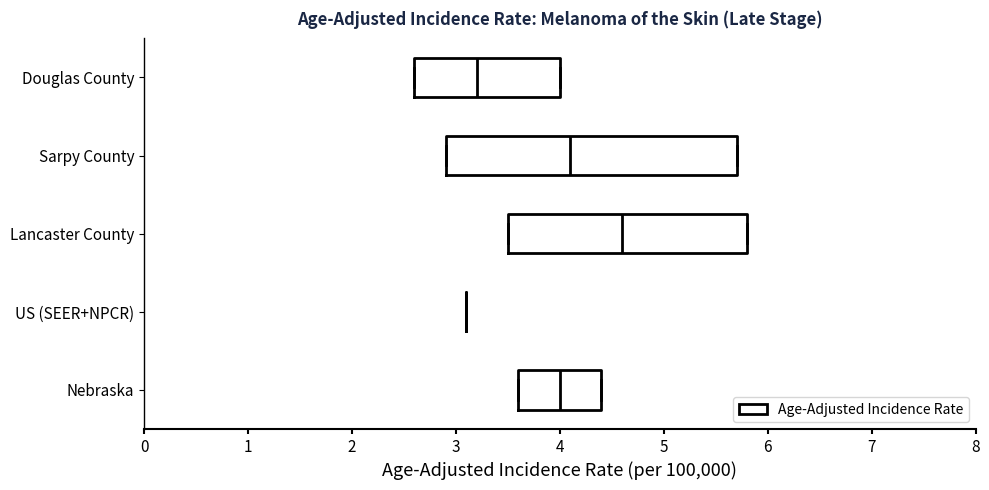

Reading bottom to top, read every box against the x-axis: the position of its median line, the range the box covers, and the ends of its whiskers. The values are not printed on the chart, so give them approximately, as read against the axis.

Nebraska: median 4.0, box 3.6 to 4.4, whiskers 3.6 to 4.4
US (SEER+NPCR): box collapsed to a line at 3.1, whiskers 3.1 to 3.1
Lancaster County: median 4.6, box 3.5 to 5.8, whiskers 3.5 to 5.8
Sarpy County: median 4.1, box 2.9 to 5.7, whiskers 2.9 to 5.7
Douglas County: median 3.2, box 2.6 to 4.0, whiskers 2.6 to 4.0